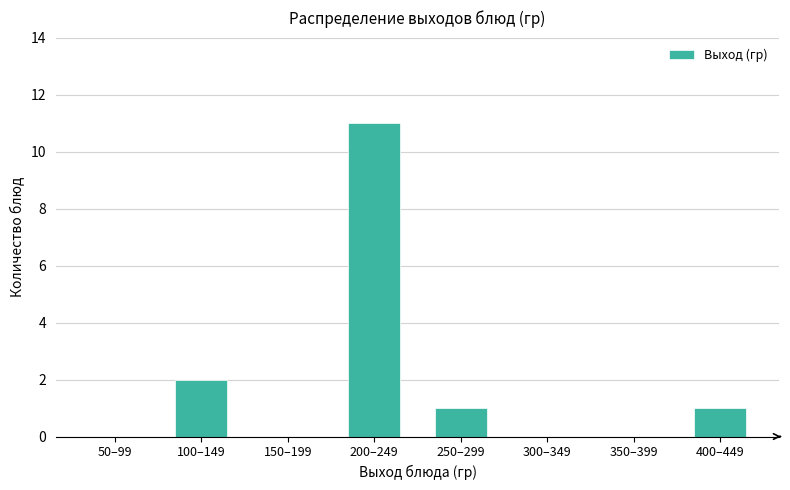

Reading left to right, transcribe all the data shown in this chart.

50–99=0	100–149=2	150–199=0	200–249=11	250–299=1	300–349=0	350–399=0	400–449=1